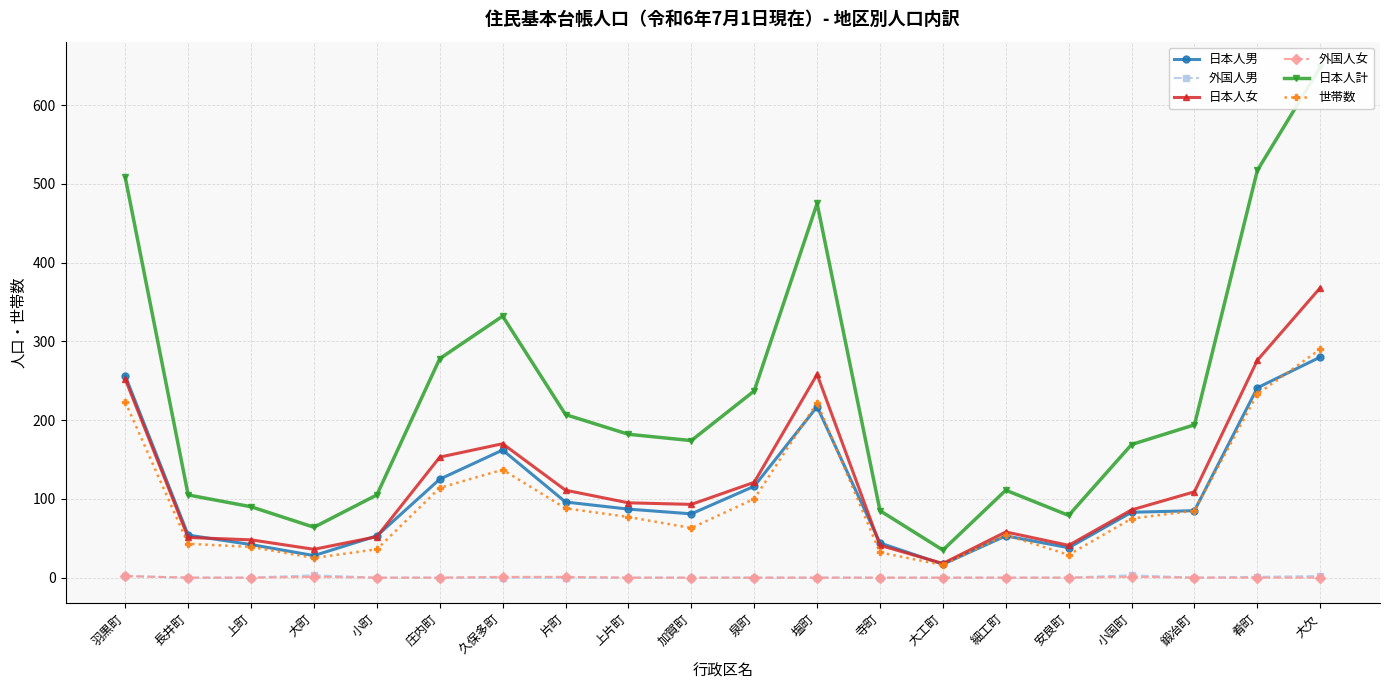

Which series changed the most between 久保多町 and 加賀町?

日本人計